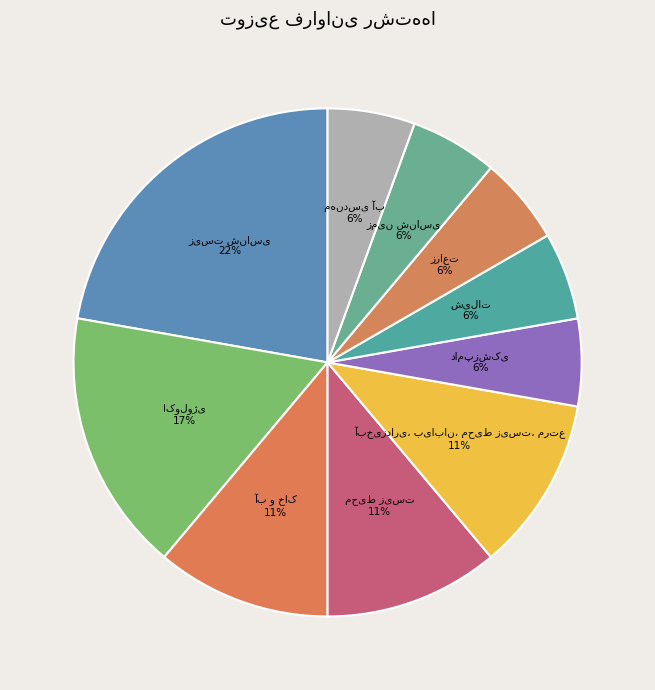

Does any single category account for the majority?

No